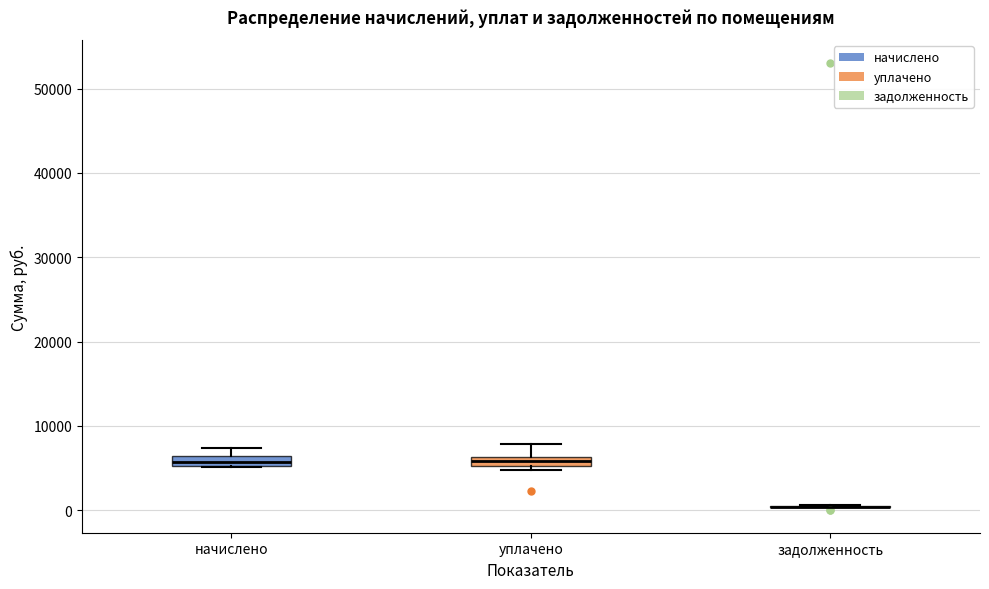

Where is the lower edge of the box for уплачено on the y-axis? The values are not printed on the chart, so give them approximately, as read against the axis.

5000